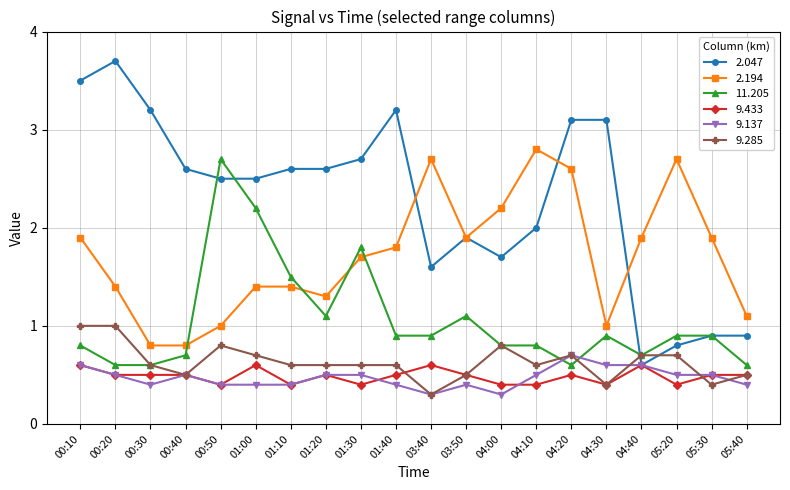

What is the total value across all series at 05:40?

4.0